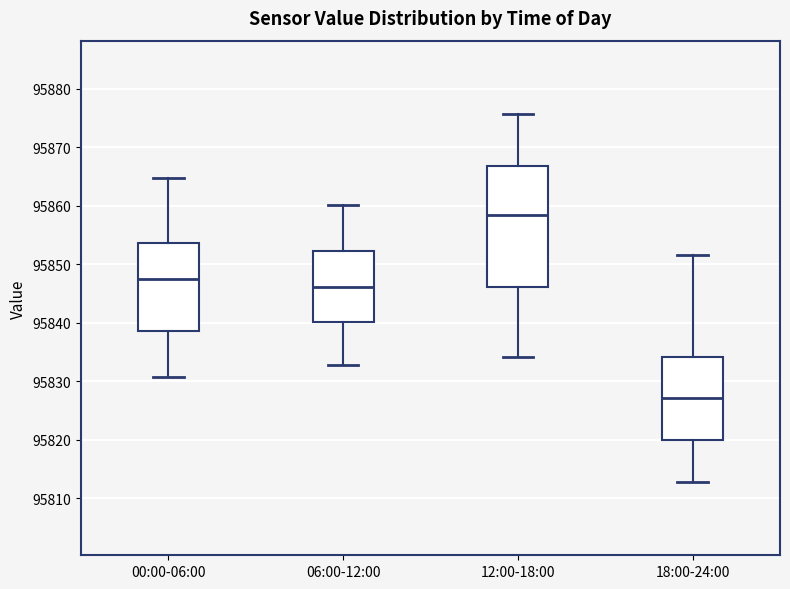

Which box's median line is the highest?

12:00-18:00